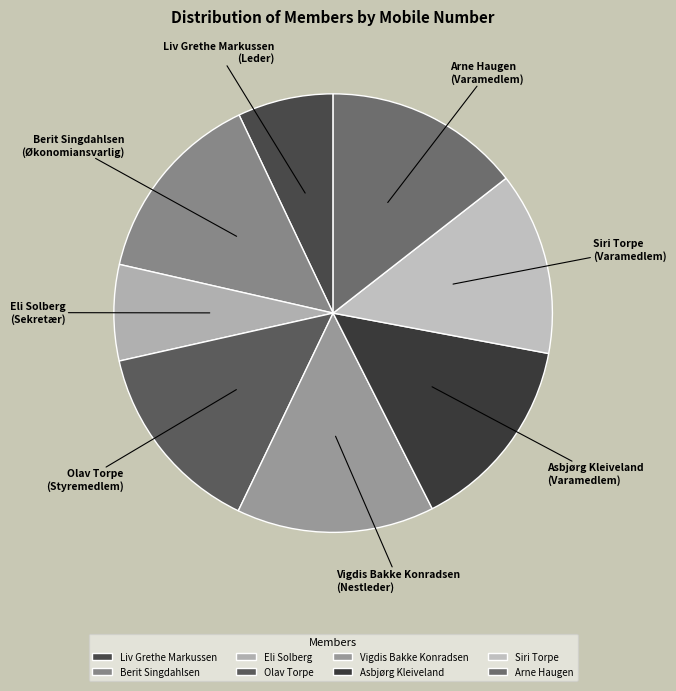

Approximately how many times larger is the value at Vigdis Bakke Konradsen compared to Liv Grethe Markussen?

2.1